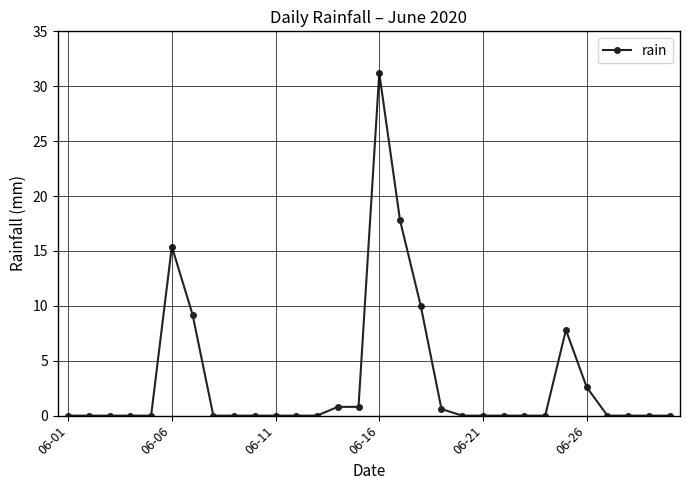

What is the greatest value displayed?

31.2